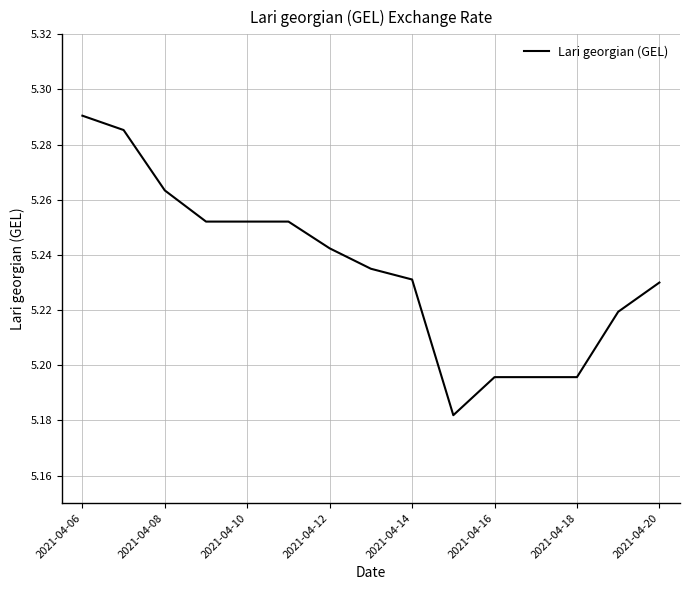

How many series are shown in this chart?

1